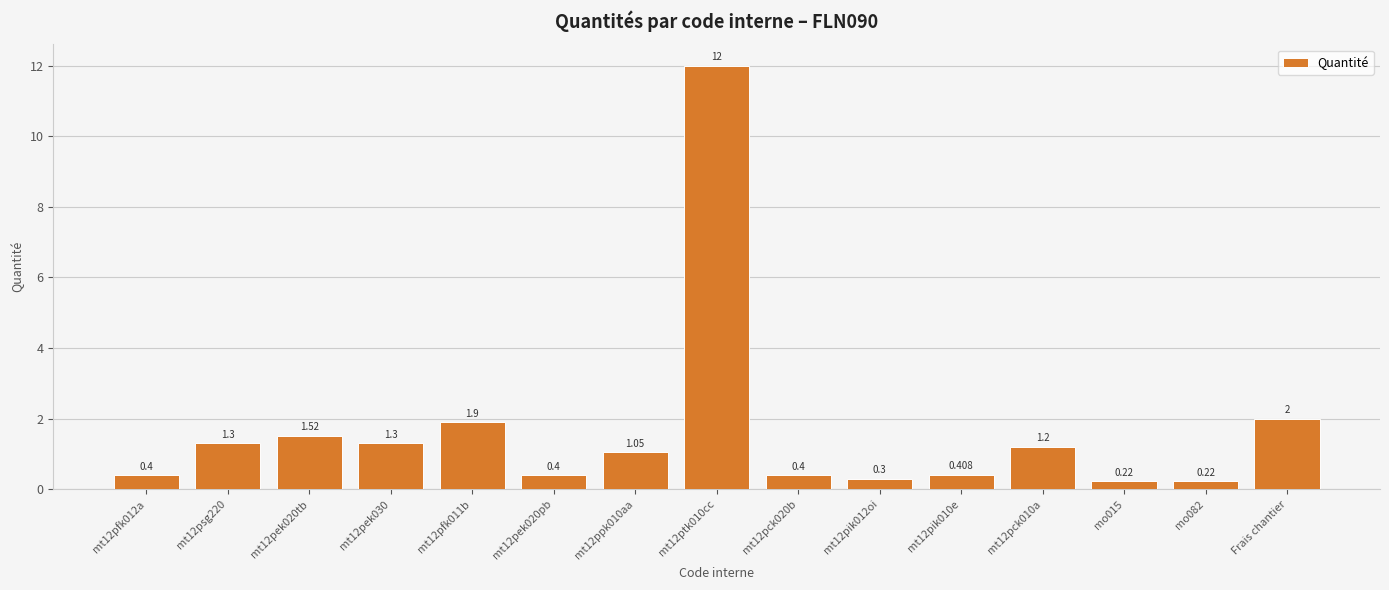

How many data points are above 1?

8